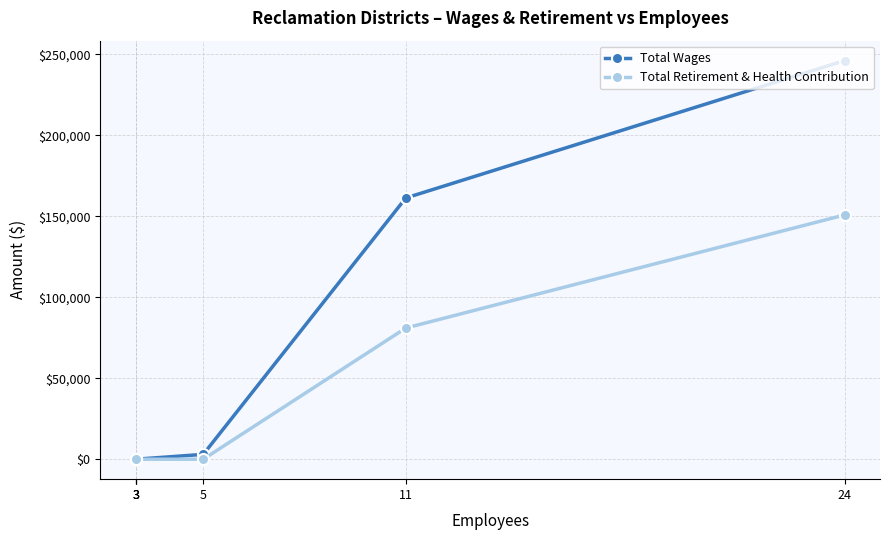

True or false: Total Wages has a value of 0 at 3.

True